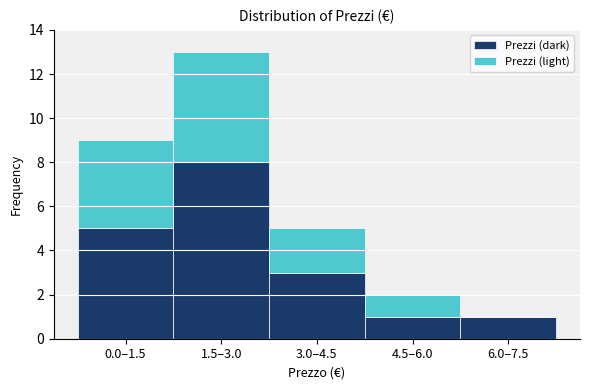

Reading left to right, what are the values for Prezzi (dark)?

0.0–1.5=5	1.5–3.0=8	3.0–4.5=3	4.5–6.0=1	6.0–7.5=1